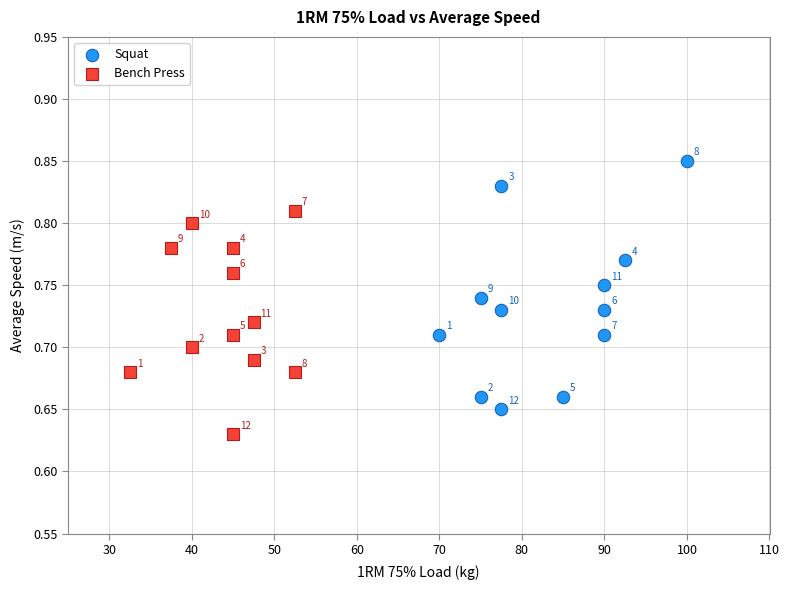

Which series reaches the maximum Y coordinate?

Squat